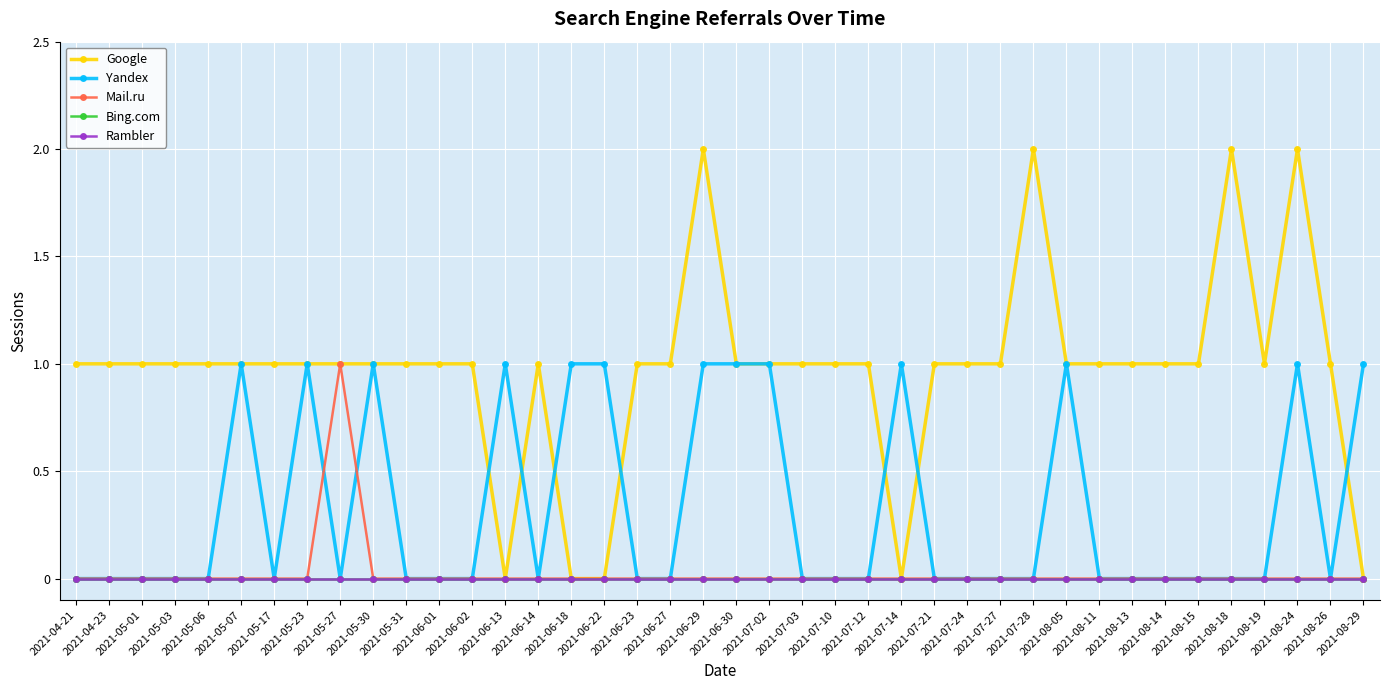

Does the chart have visible grid lines?

Yes